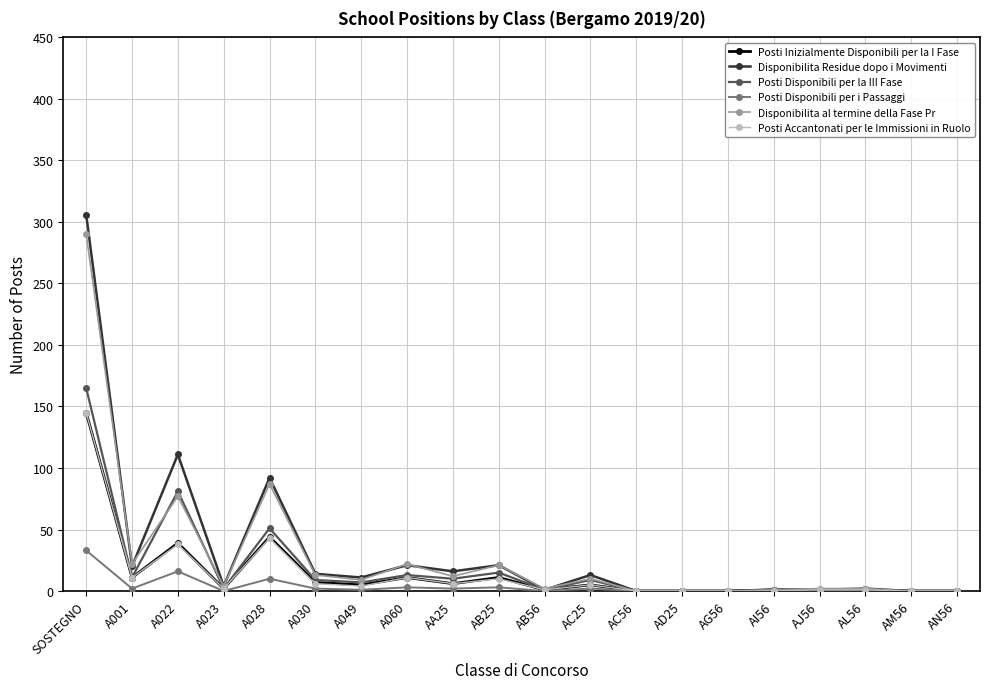

Where is the first local maximum for Posti Accantonati per le Immissioni in Ruolo?

A022